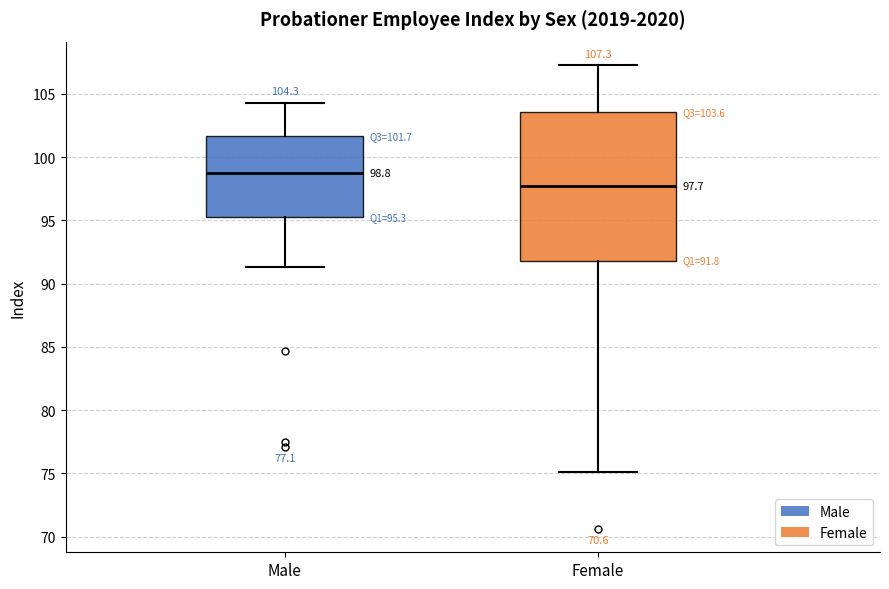

Which box has the highest median line?

Male